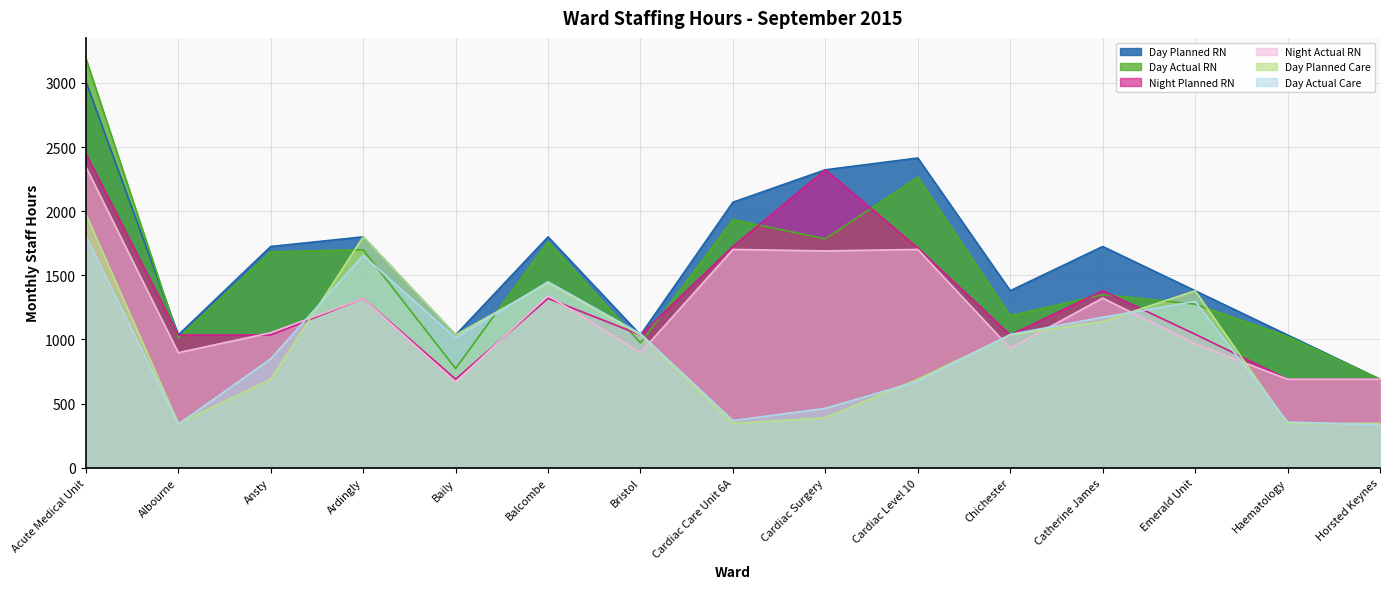

How many lines are shown in the chart?

6